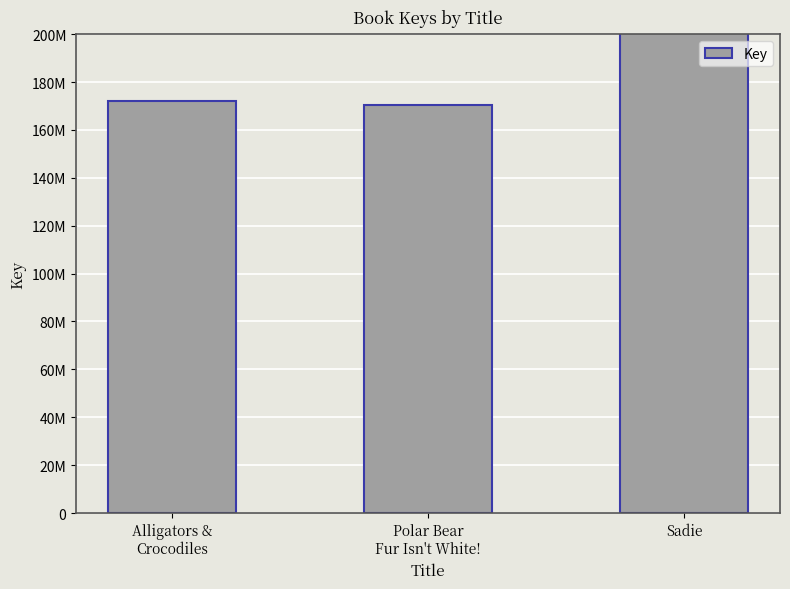

Rank the categories by value from highest to lowest.

Sadie, Alligators &
Crocodiles, Polar Bear
Fur Isn't White!